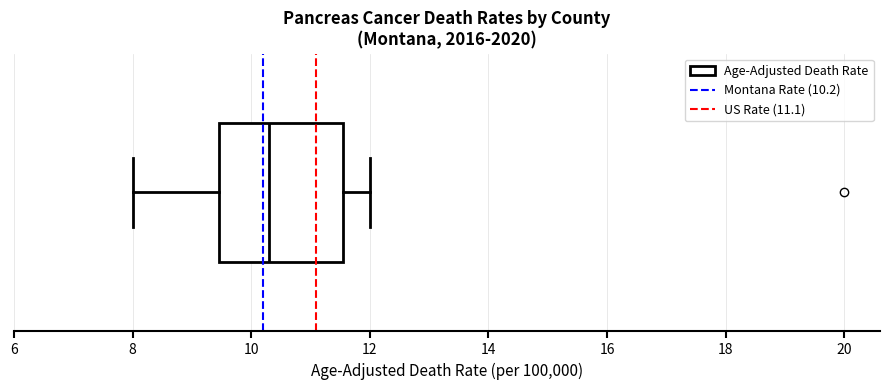

Transcribe this box plot: give where the median line is, the range the box spans, and where the two whiskers end, as read against the x-axis. The values are not printed on the chart, so give them approximately, as read against the axis.

median 10.4, box 9.4 to 11.6, whiskers 8.0 to 12.0